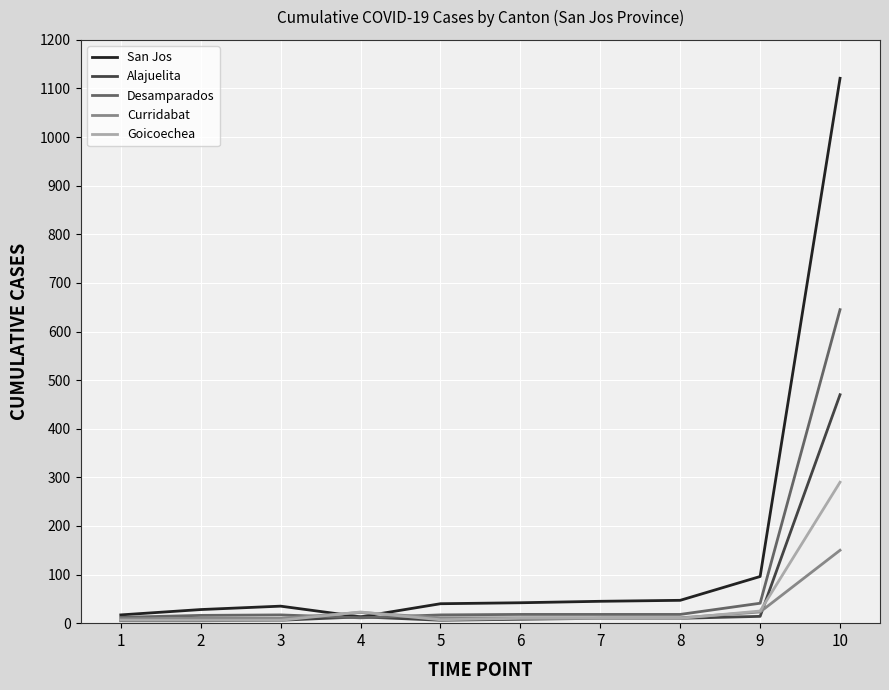

Which series has the widest spread of values?

San Jos